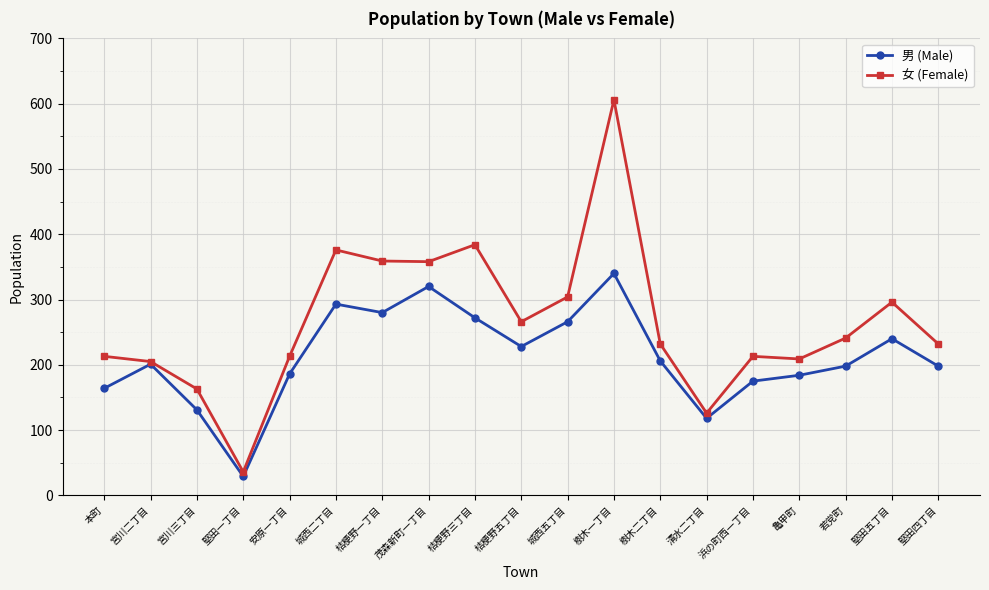

At which label does 男 (Male) reach its peak?

樹木一丁目